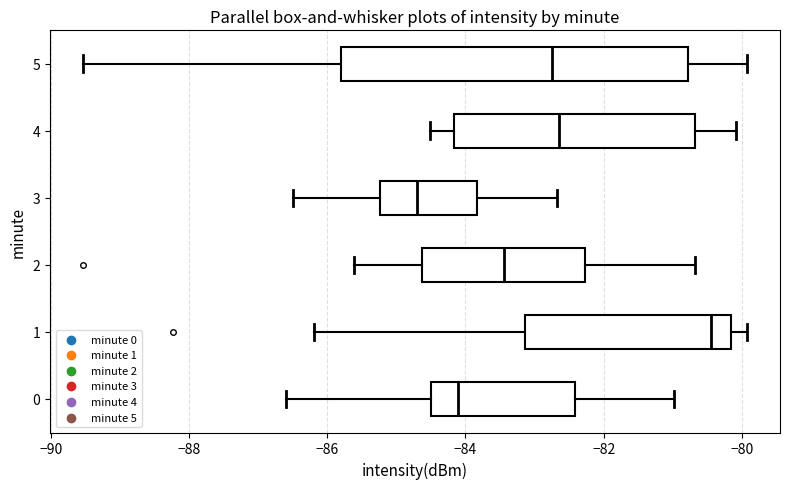

Reading bottom to top, transcribe this box plot: for each box, give where its median line is, the range the box spans, and where its two whiskers end, as read against the x-axis. The values are not printed on the chart, so give them approximately, as read against the axis.

0: median -84.2, box -84.4 to -82.4, whiskers -86.6 to -81.0
1: median -80.4, box -83.2 to -80.2, whiskers -86.2 to -80.0
2: median -83.4, box -84.6 to -82.2, whiskers -85.6 to -80.6
3: median -84.6, box -85.2 to -83.8, whiskers -86.4 to -82.6
4: median -82.6, box -84.2 to -80.6, whiskers -84.6 to -80.0
5: median -82.8, box -85.8 to -80.8, whiskers -89.6 to -80.0